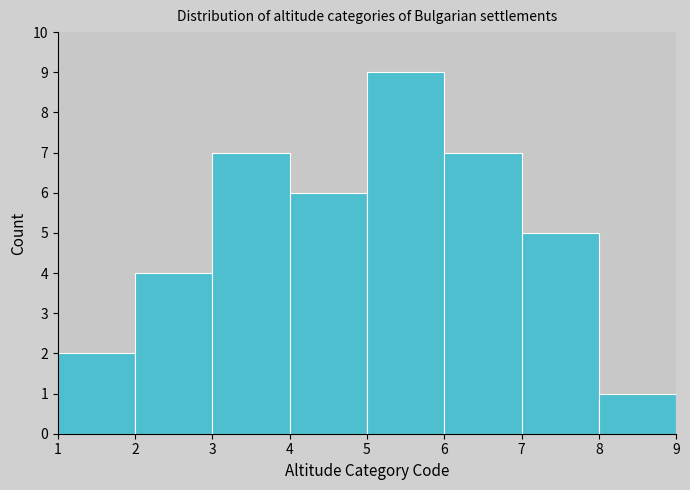

Reading left to right, transcribe this chart: for each bar, give the range it covers on the x-axis and its height. The values are not printed on the chart, so give them approximately, as read against the axis.

1 to 2: 2
2 to 3: 4
3 to 4: 7
4 to 5: 6
5 to 6: 9
6 to 7: 7
7 to 8: 5
8 to 9: 1